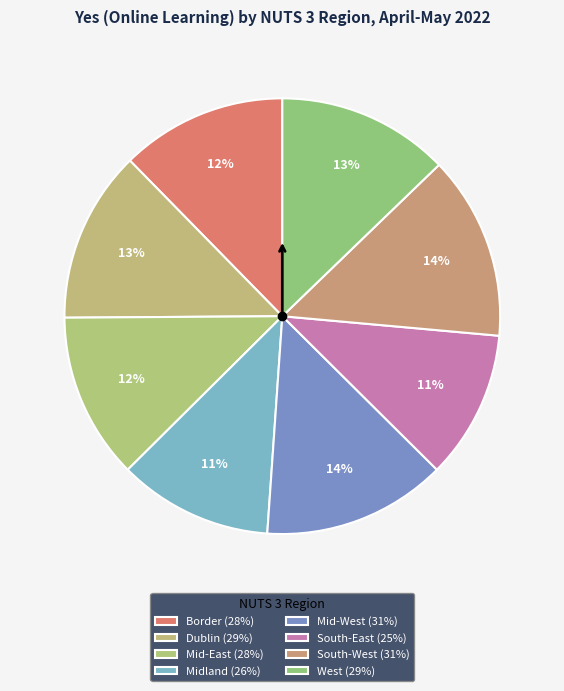

Count the number of slices in the pie.

8